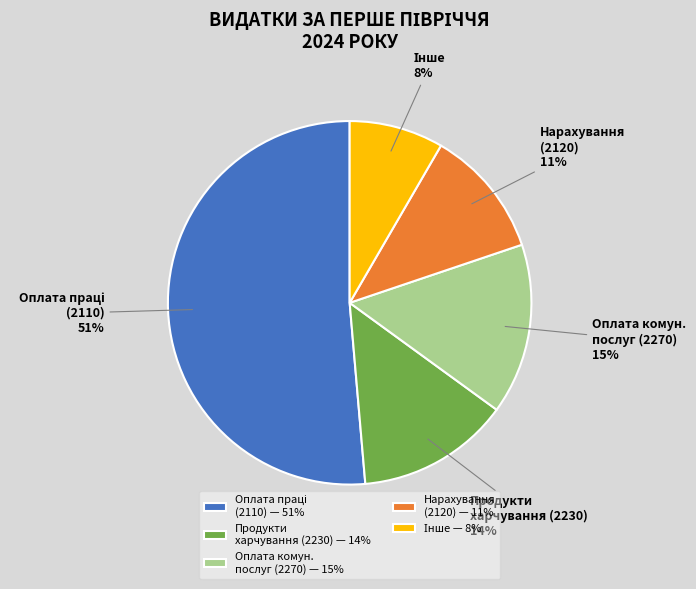

What percentage is the Продукти харчування (2230) slice, to the nearest percent?

14%